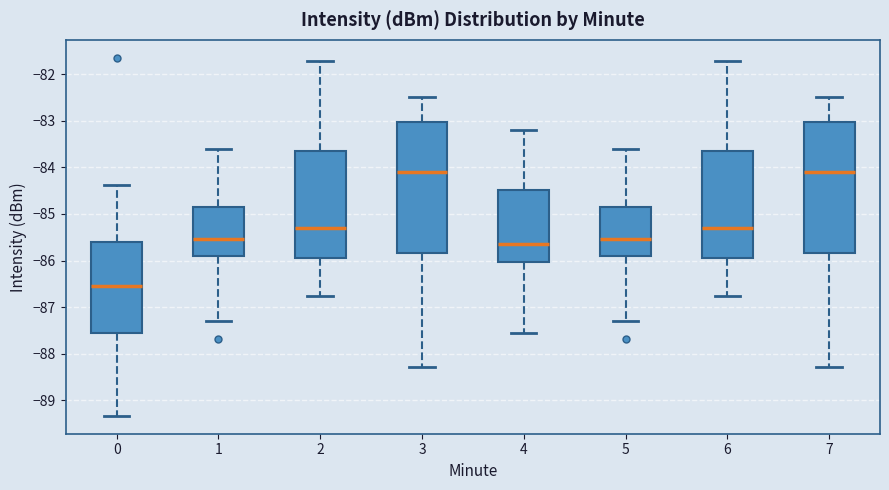

Reading left to right, read every box against the y-axis: the position of its median line, the range the box covers, and the ends of its whiskers. The values are not printed on the chart, so give them approximately, as read against the axis.

0: median -86.5, box -87.5 to -85.6, whiskers -89.3 to -84.4
1: median -85.5, box -85.9 to -84.8, whiskers -87.3 to -83.6
2: median -85.3, box -85.9 to -83.6, whiskers -86.8 to -81.7
3: median -84.1, box -85.8 to -83.0, whiskers -88.3 to -82.5
4: median -85.6, box -86.0 to -84.5, whiskers -87.6 to -83.2
5: median -85.5, box -85.9 to -84.8, whiskers -87.3 to -83.6
6: median -85.3, box -85.9 to -83.6, whiskers -86.8 to -81.7
7: median -84.1, box -85.8 to -83.0, whiskers -88.3 to -82.5